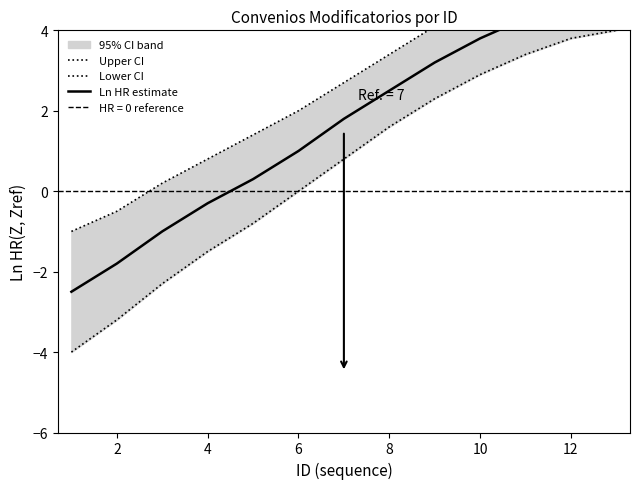

At how many categories does at least one series exceed -2?

13